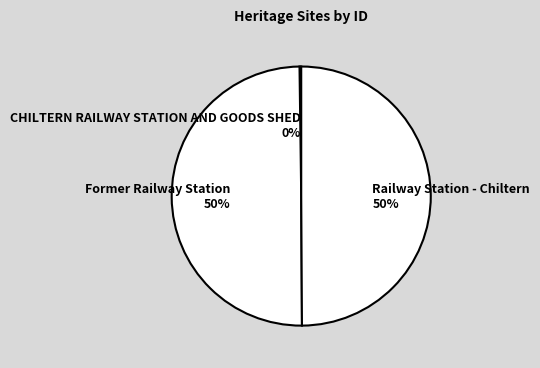

To the nearest percent, what portion does Former Railway Station represent?

50%